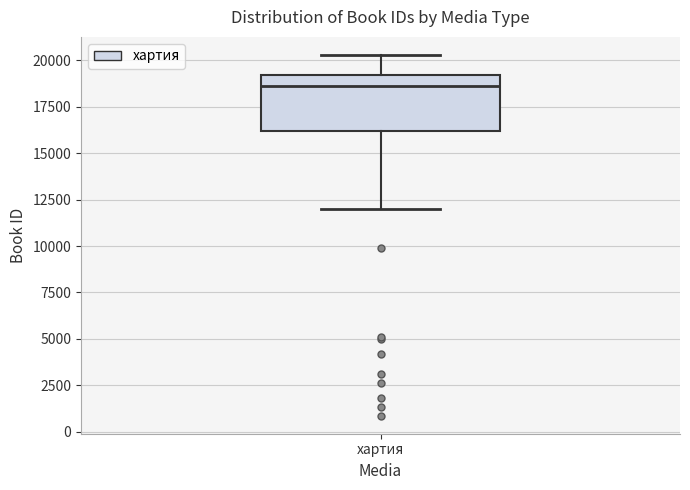

Transcribe this box plot: give where the median line is, the range the box spans, and where the two whiskers end, as read against the y-axis. The values are not printed on the chart, so give them approximately, as read against the axis.

median 18500, box 16000 to 19000, whiskers 12000 to 20500